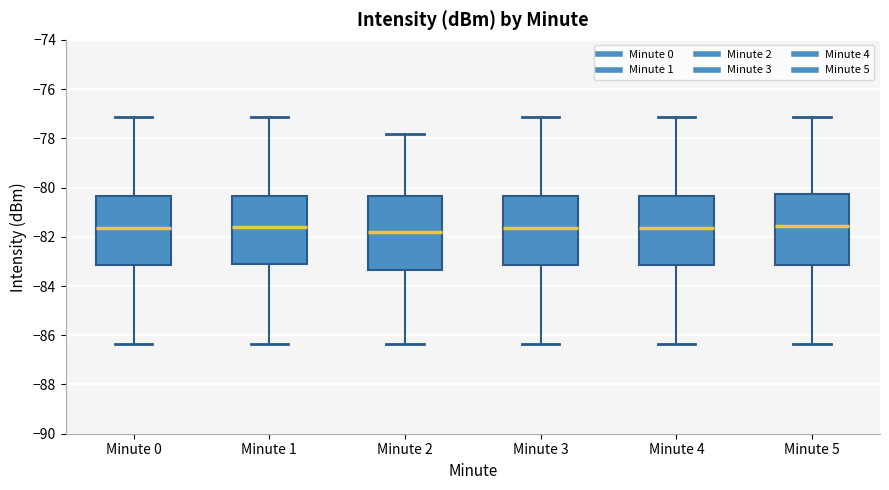

Where does the median line of the box for Minute 1 sit on the y-axis? The values are not printed on the chart, so give them approximately, as read against the axis.

-81.6